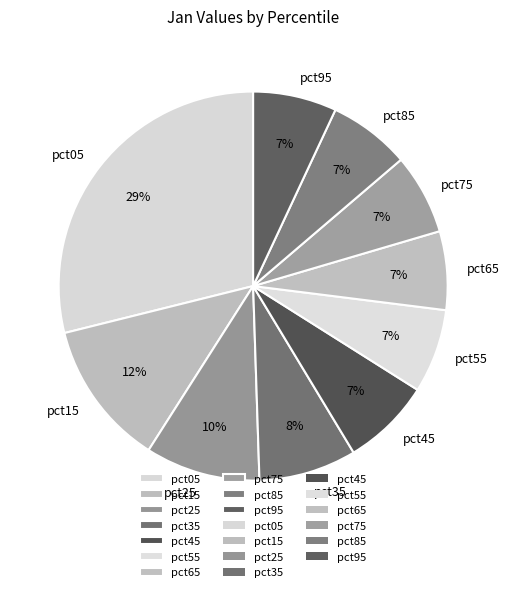

How many slices are in this pie chart?

10